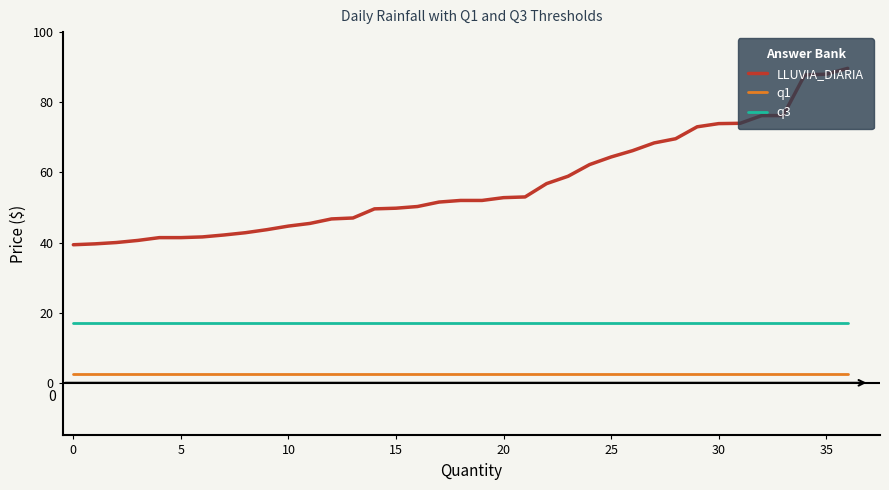

Which series has the largest range (max minus min)?

LLUVIA_DIARIA